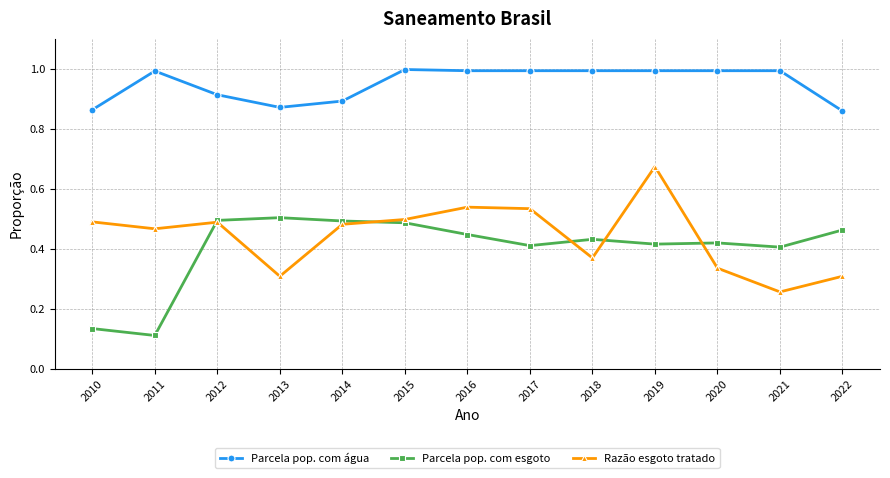

Which series changed the most between 2016 and 2020?

Razão esgoto tratado